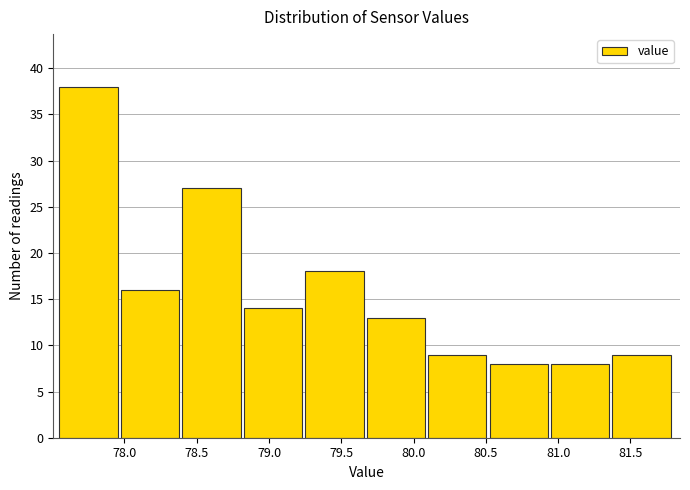

Reading left to right, transcribe this chart: for each bar, give the range it covers on the x-axis and its height. Neither the bar edges nor the heights are printed on the chart, so give them approximately, as read against the axes.

77.550 to 77.975: 38
77.975 to 78.400: 16
78.400 to 78.825: 27
78.825 to 79.250: 14
79.250 to 79.675: 18
79.675 to 80.100: 13
80.100 to 80.525: 9
80.525 to 80.950: 8
80.950 to 81.375: 8
81.375 to 81.800: 9